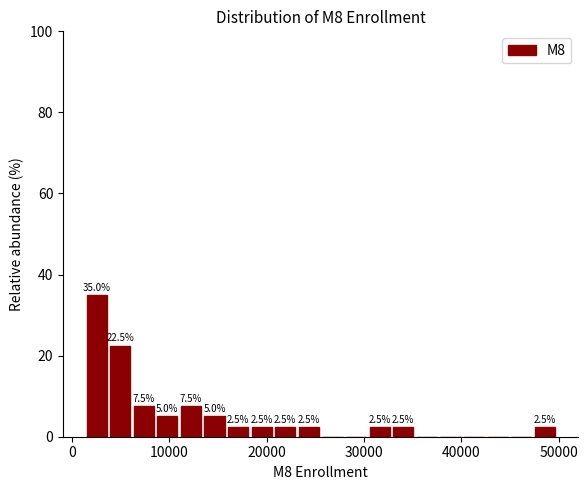

Around what value on the x-axis is the tallest bar? Give the approximate position of its centre, as read against the axis.

3000